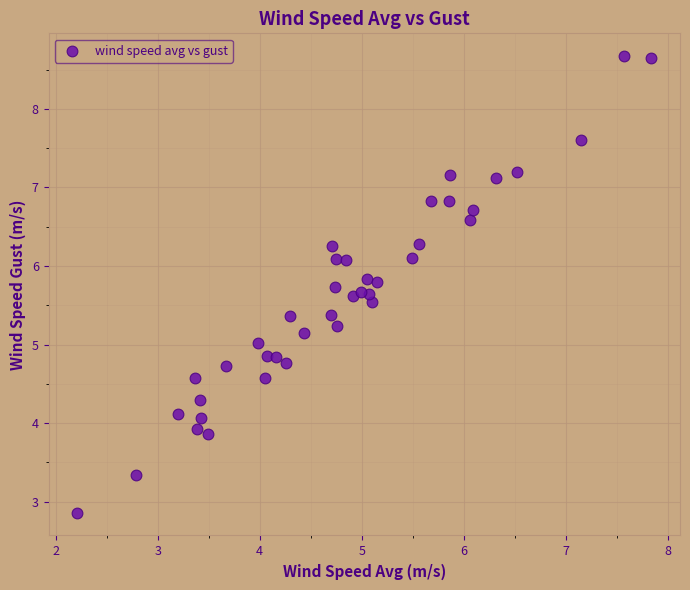

What is the range of Y values (max minus min)?

5.8